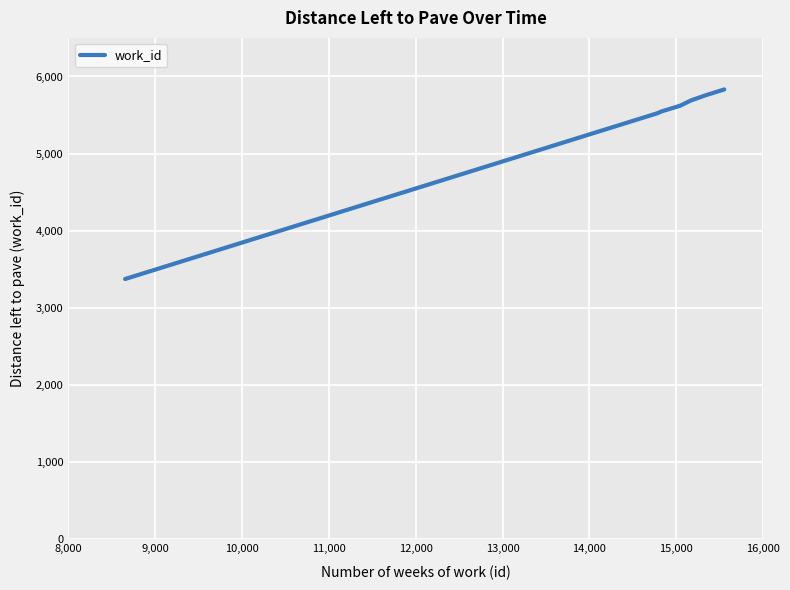

How many lines are shown in the chart?

1